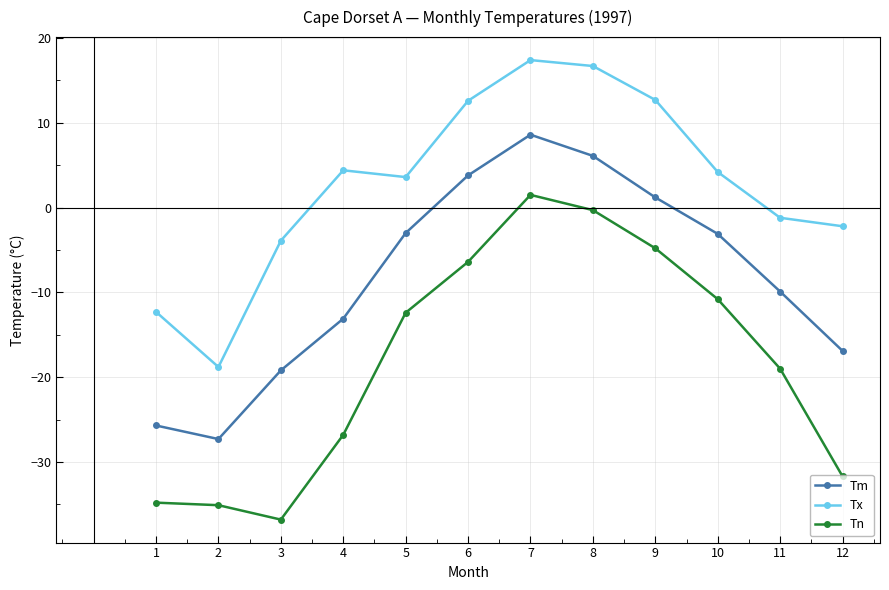

True or false: Tm and Tn cross at least once.

False